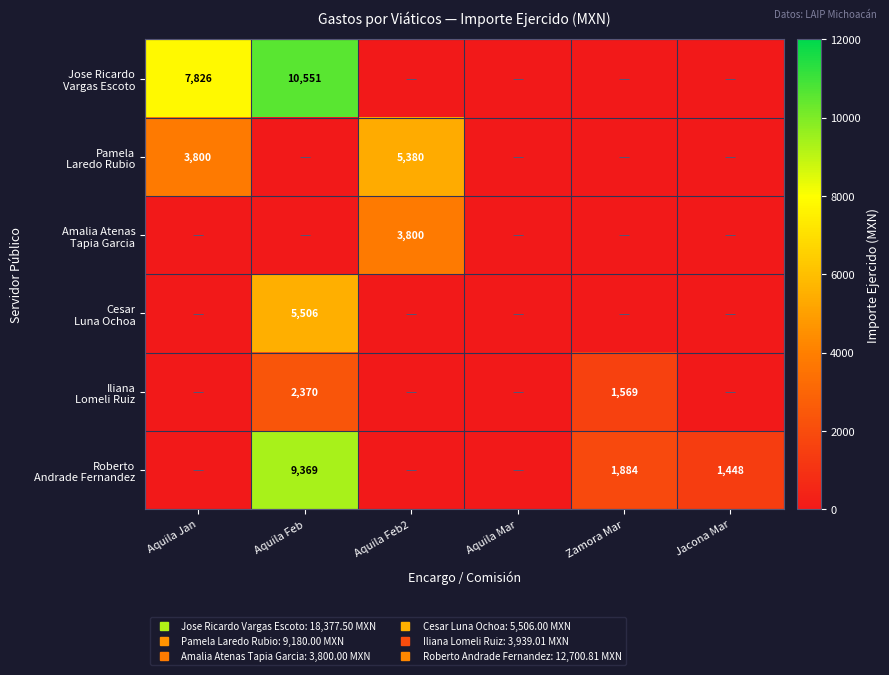

The value of Roberto Andrade Fernandez at Zamora Mar is 2815.9. True or false?

False